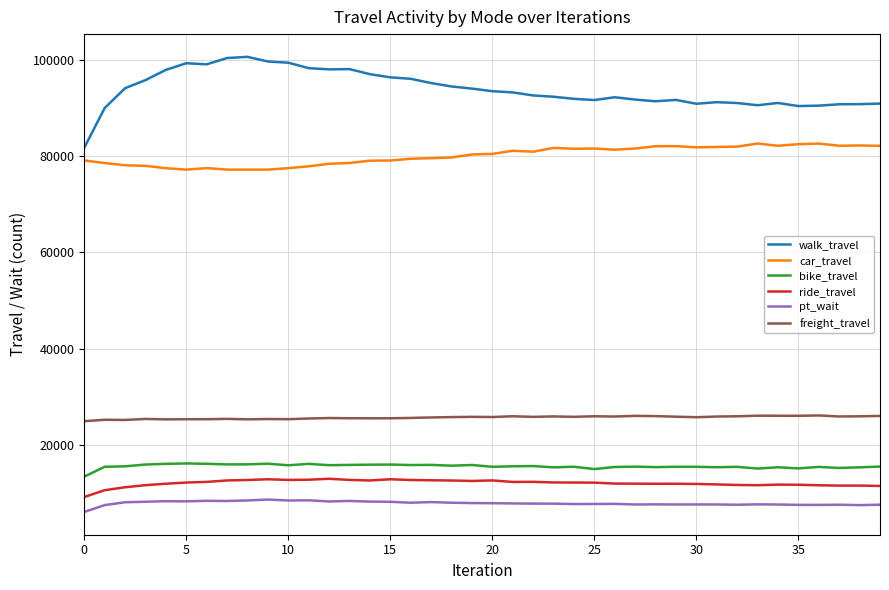

What is the difference between the maximum and minimum values in the pt_wait series?

2577